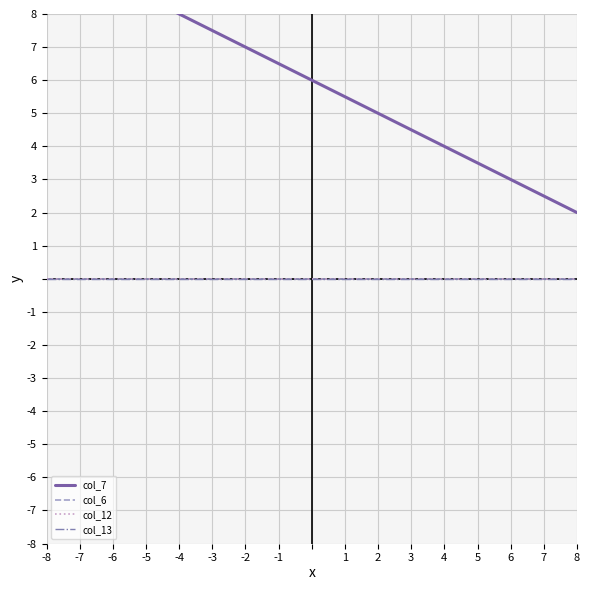

How many data points in col_7 are less than 6?

7